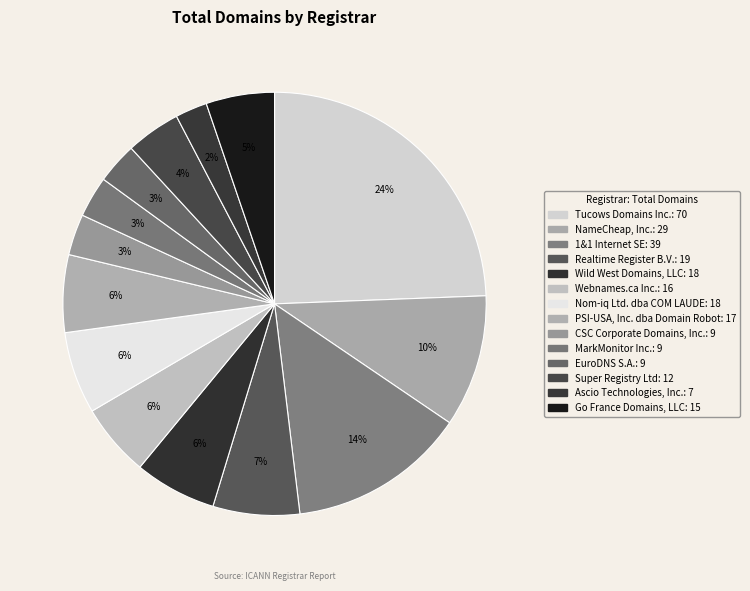

Count the number of slices in the pie.

14